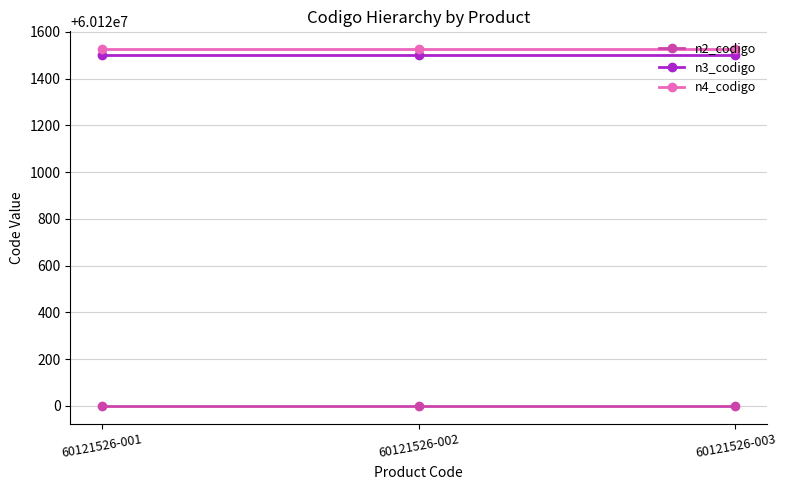

What is the value of the n4_codigo point at the 2nd from the left?

60121526